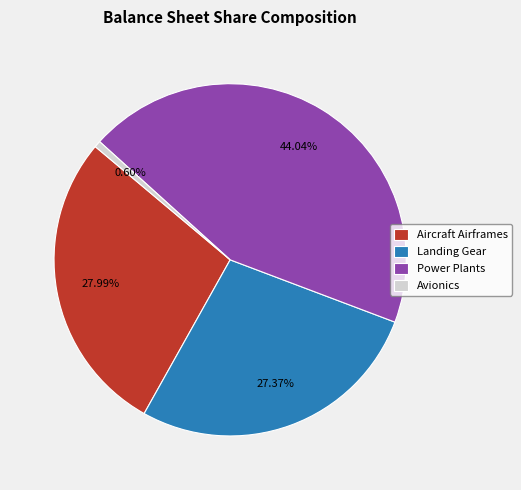

To the nearest percent, what is the average slice percentage?

25%